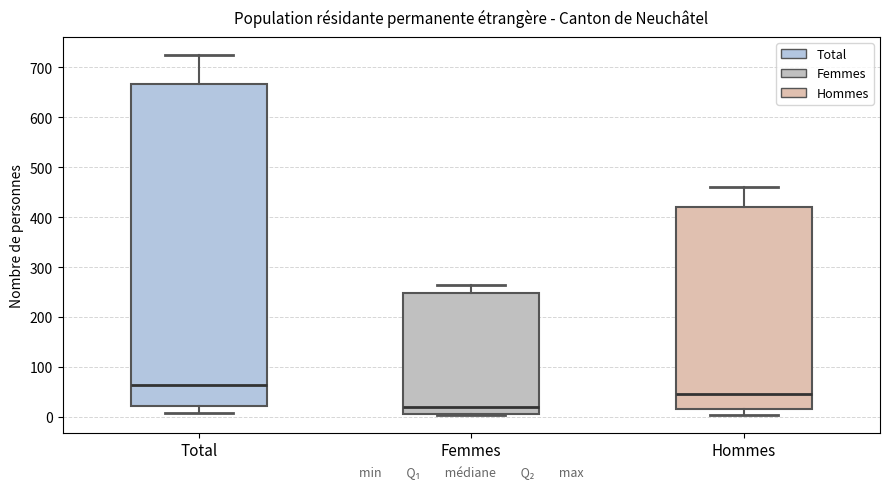

Where is the upper edge of the box for Hommes on the y-axis? The values are not printed on the chart, so give them approximately, as read against the axis.

420